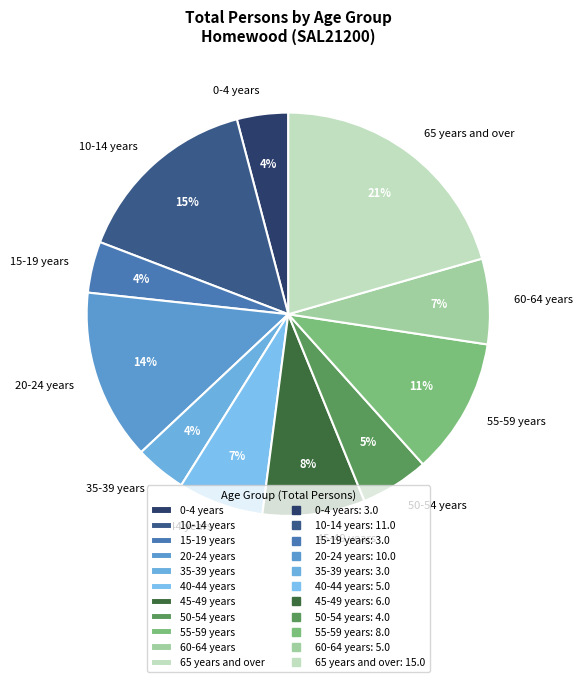

Is 55-59 years the majority of the pie?

No